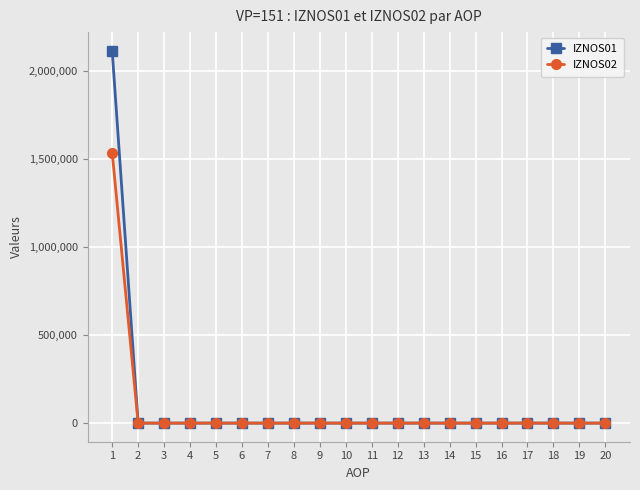

Which series has the widest spread of values?

IZNOS01